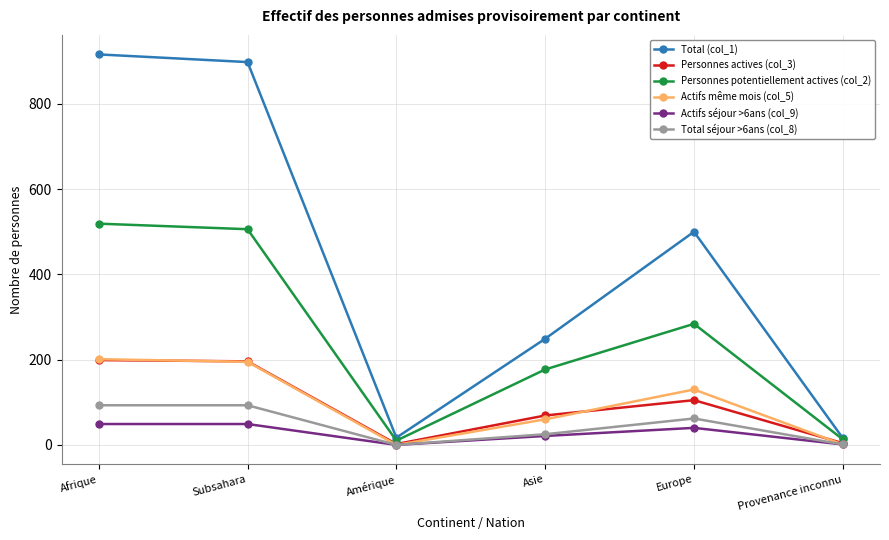

Is the value of Personnes actives (col_3) at Afrique greater than the value of Personnes potentiellement actives (col_2) at Subsahara?

No